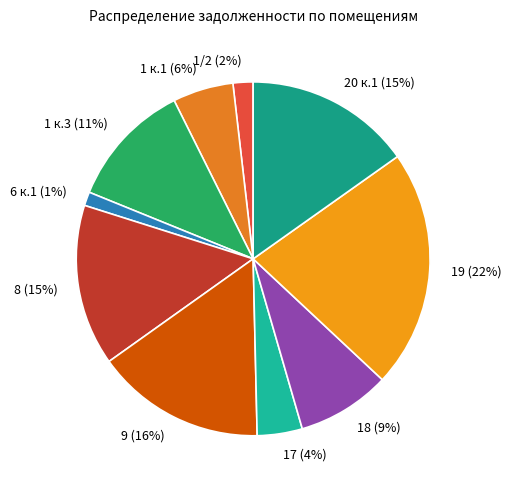

Between 1 к.3 and 18, which is larger?

1 к.3